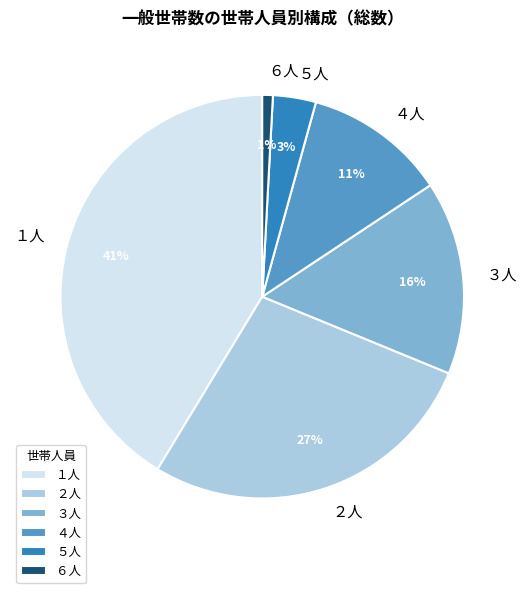

How many slices are in this pie chart?

6